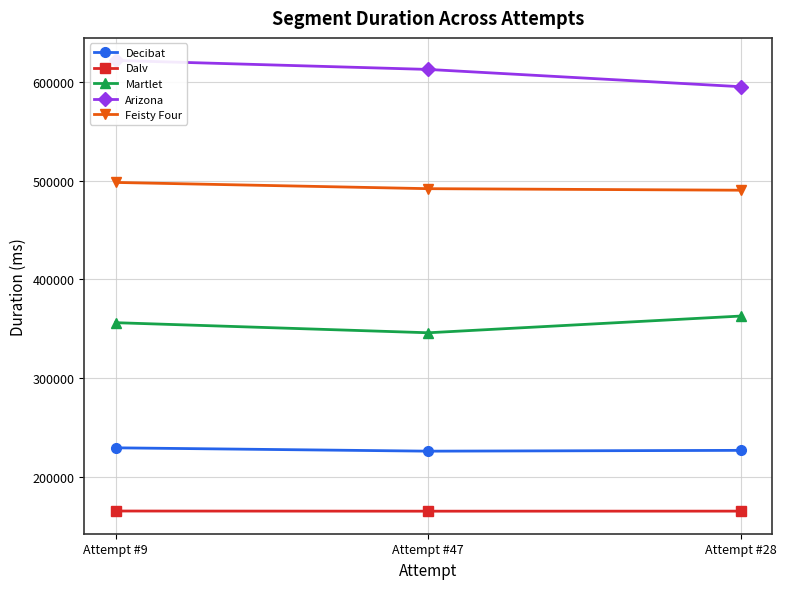

At which label does Dalv first exceed 165008?

Attempt #9